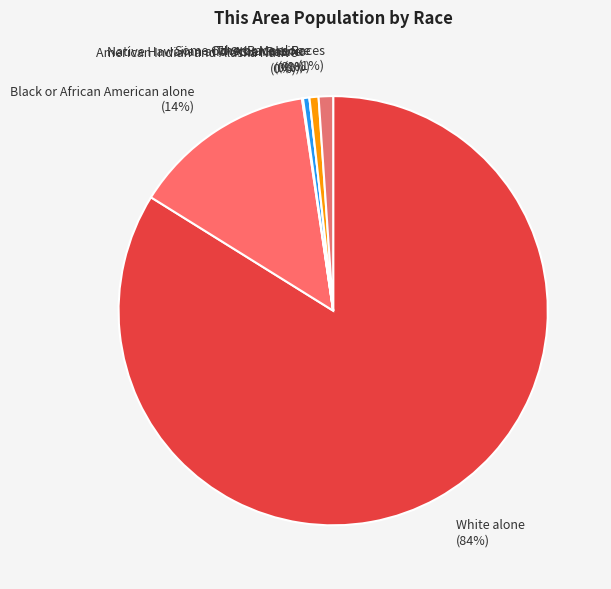

Is the sum of Black or African American alone and Two or More Races greater than half?

No